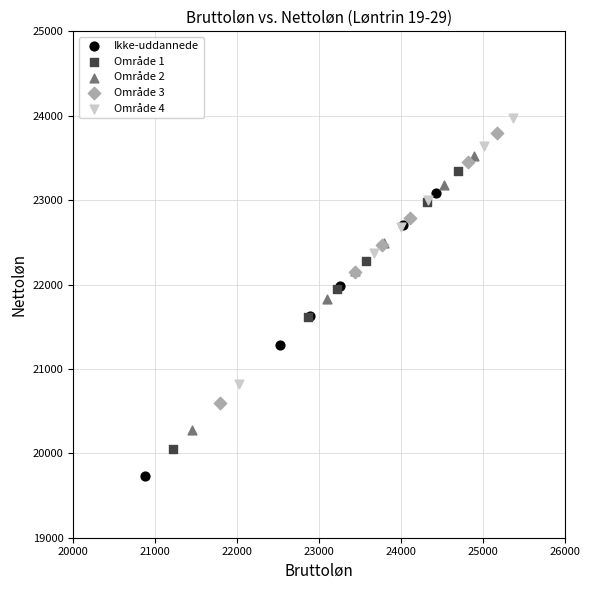

Which series has the widest spread of Y values?

Ikke-uddannede